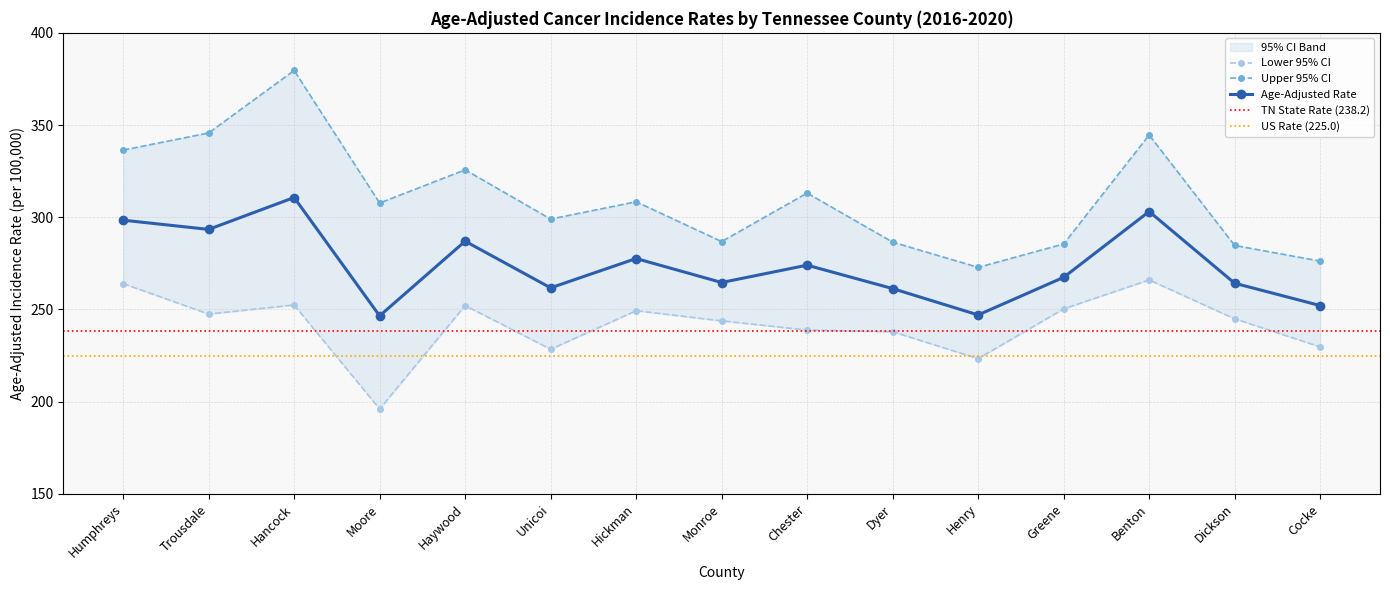

Which series has the widest spread of values?

Upper 95% CI